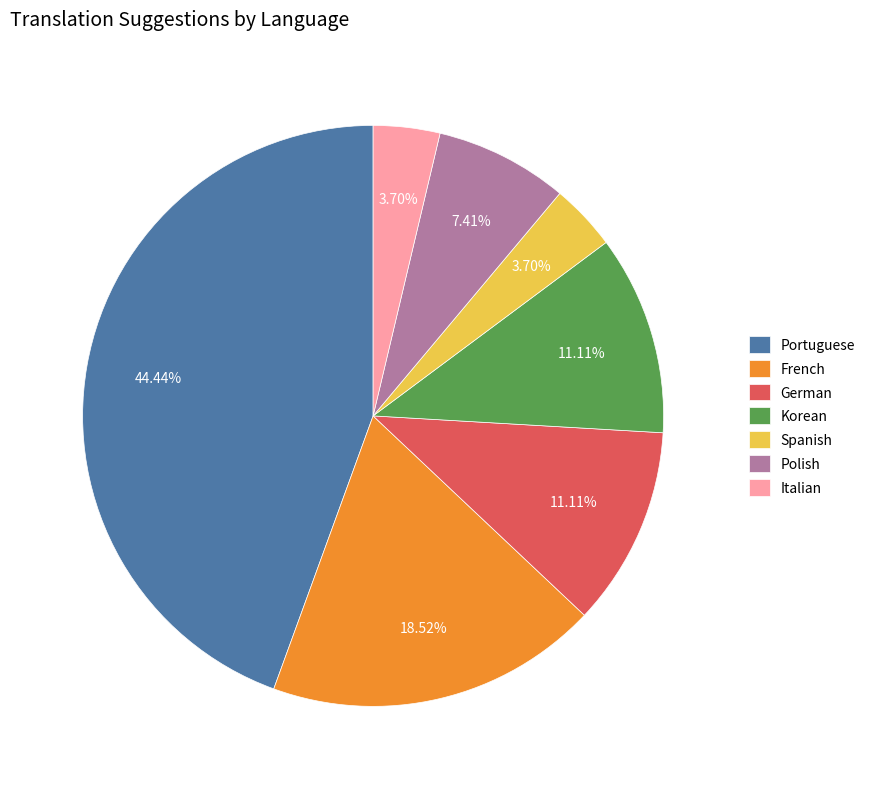

Which category has the biggest portion of the pie?

Portuguese